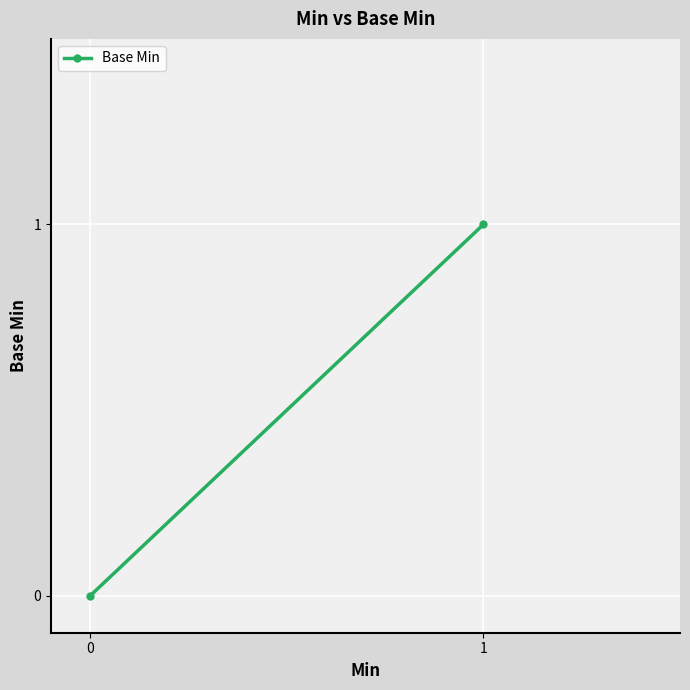

List the labels in order of value, largest first.

1, 0